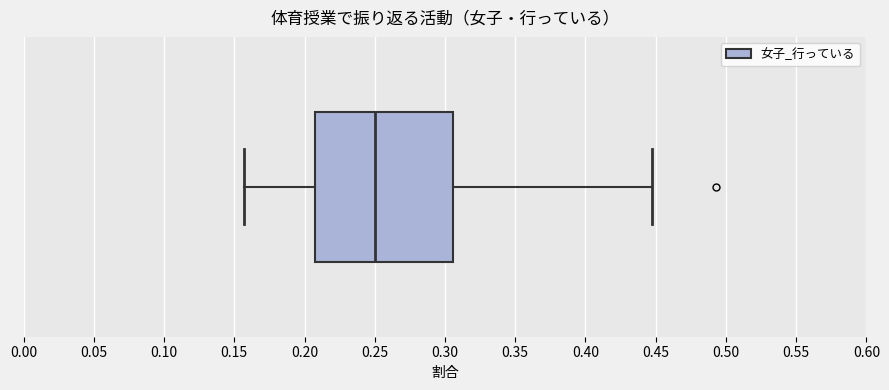

Read this box plot against the x-axis: the position of the median line, the range covered by the box, and the ends of both whiskers. The values are not printed on the chart, so give them approximately, as read against the axis.

median 0.250, box 0.205 to 0.305, whiskers 0.155 to 0.445